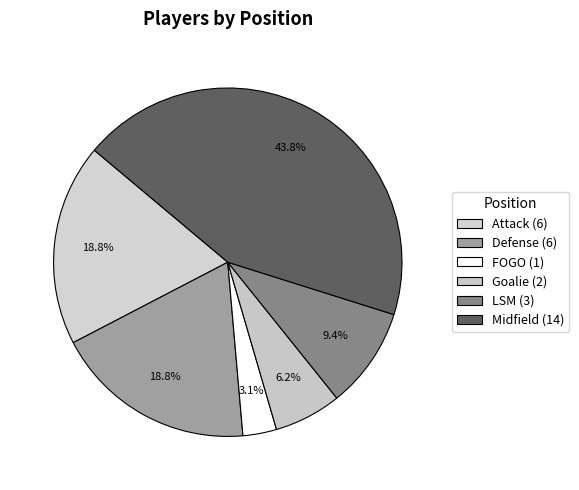

Count the number of slices in the pie.

6